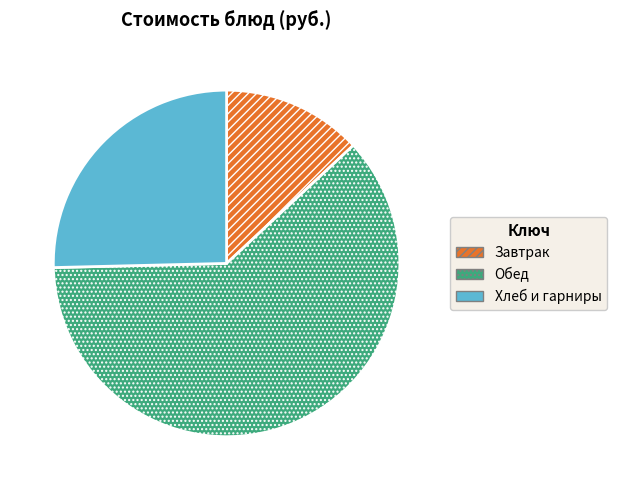

What is the smallest slice in the pie chart?

Завтрак